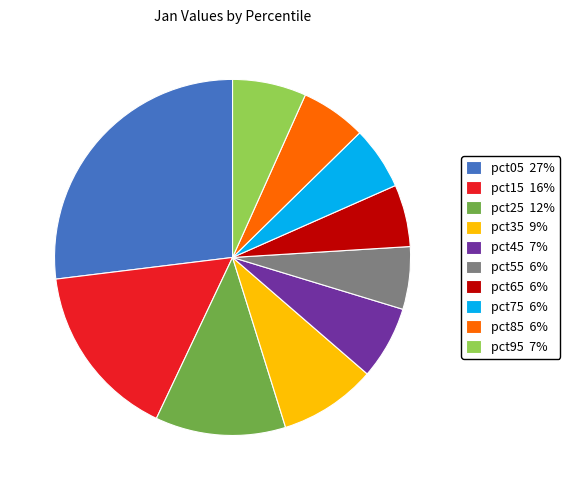

How many slices are in this pie chart?

10